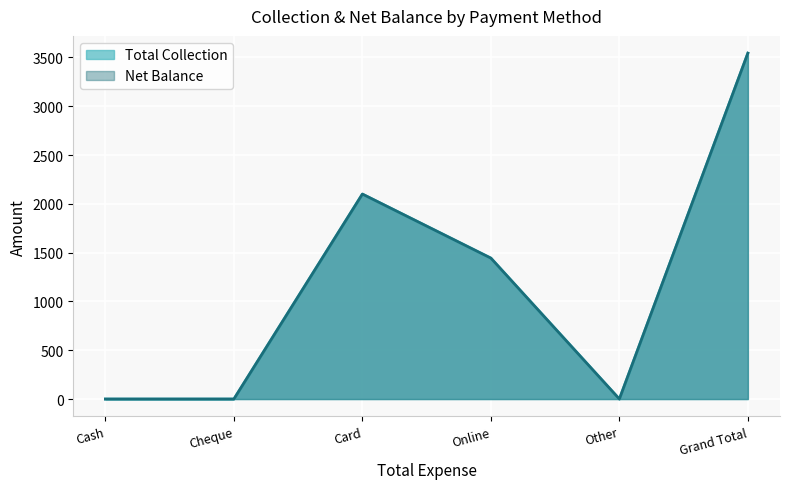

Is it true that Total Collection equals 548.1 at Online?

False